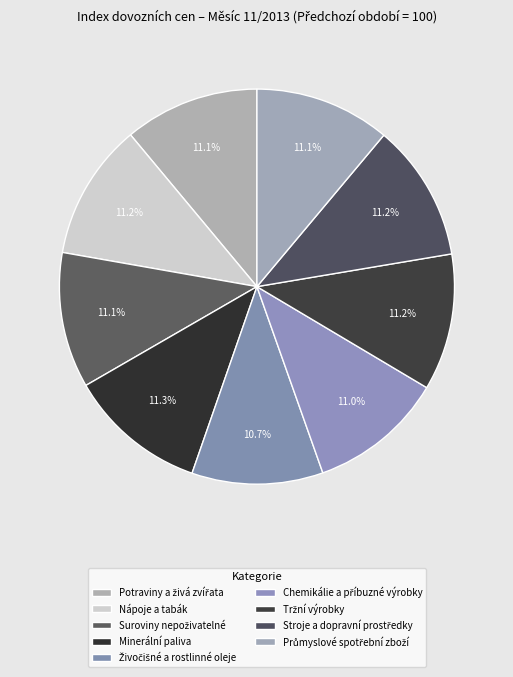

Approximately how many times larger is the value at Živočišné a rostlinné oleje compared to Chemikálie a příbuzné výrobky?

1.0